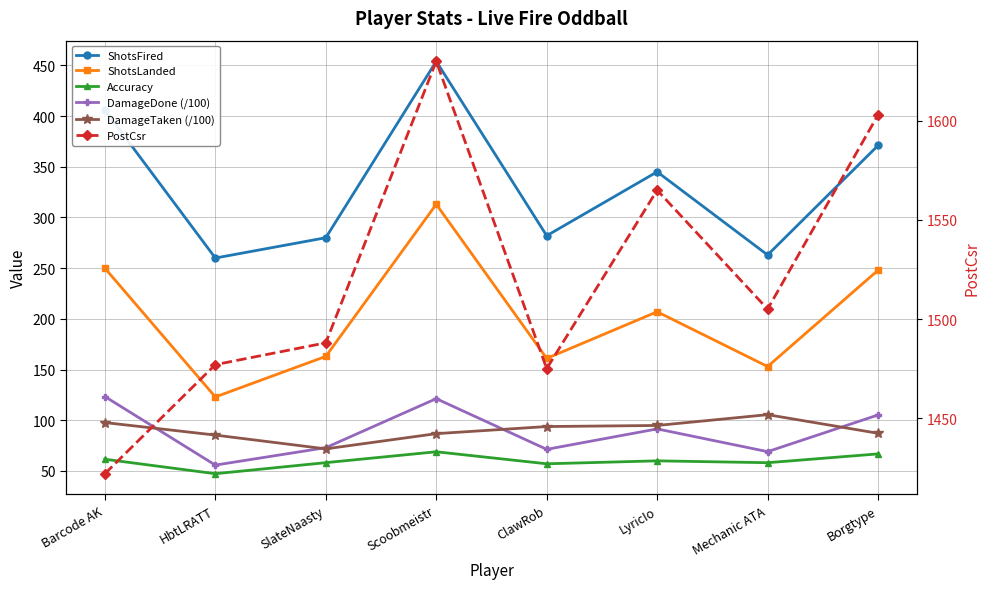

What is the lowest value of the ShotsFired series?

260.0